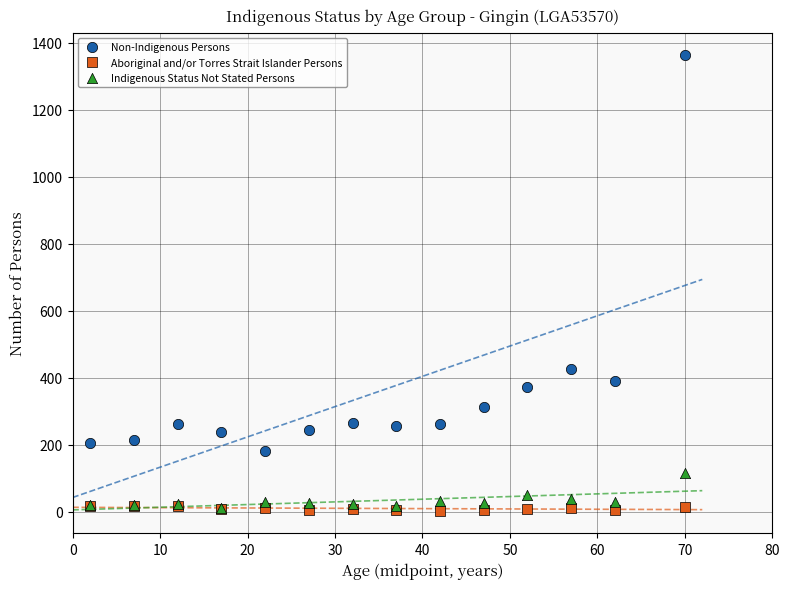

Which series has the widest spread of Y values?

Non-Indigenous Persons